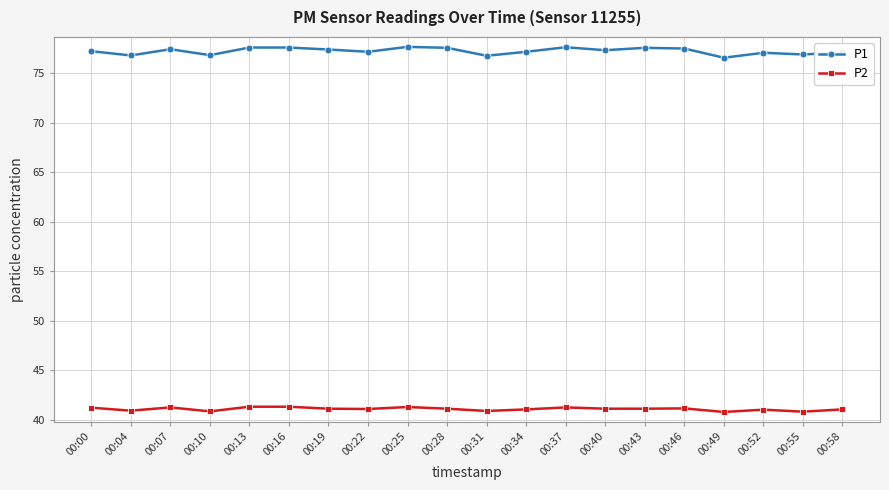

What value does the P1 series have at 00:37?

77.6